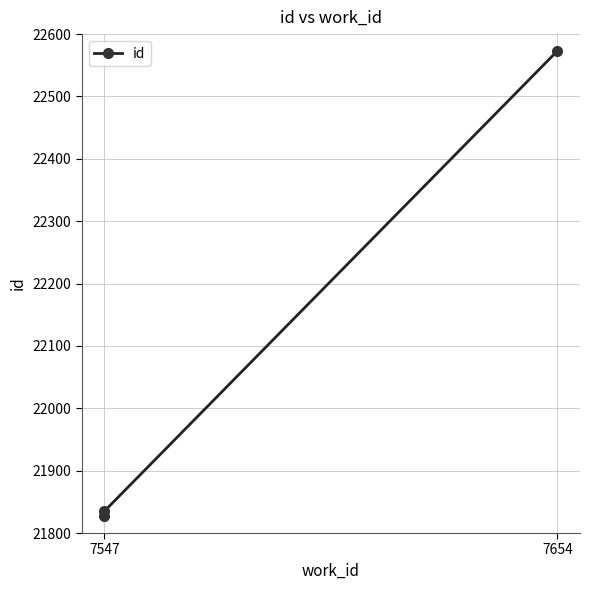

Count the number of categories in the chart.

3